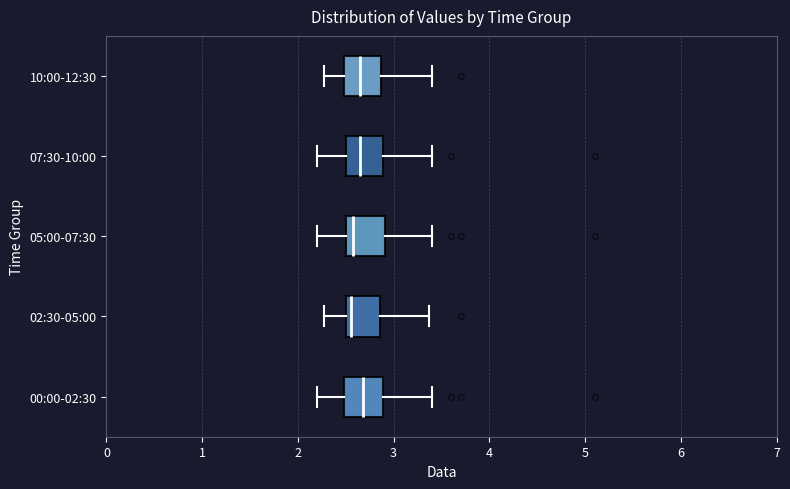

Where is the right edge of the box for 02:30-05:00 on the x-axis? The values are not printed on the chart, so give them approximately, as read against the axis.

2.9